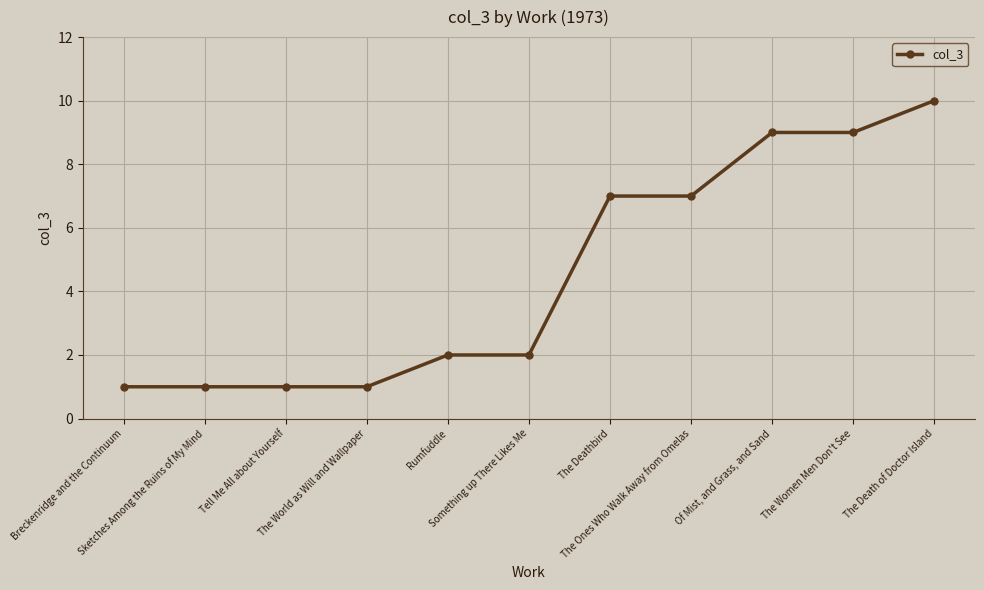

What is the sum of all values?

50